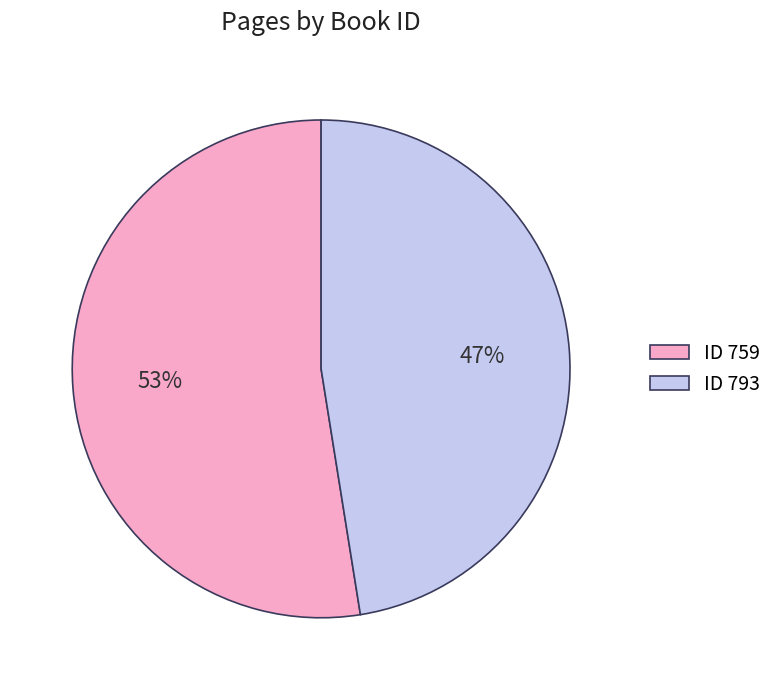

Is the sum of ID 759 and ID 793 greater than half?

Yes